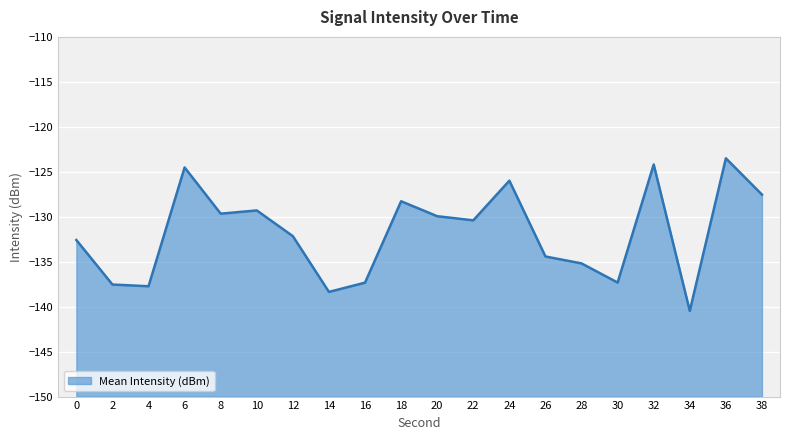

At which category does the data reach its first local valley?

4